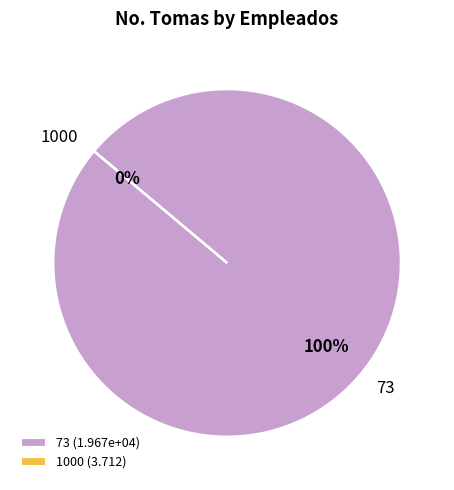

To the nearest percent, what is the difference between the largest and smallest slice percentages?

100%